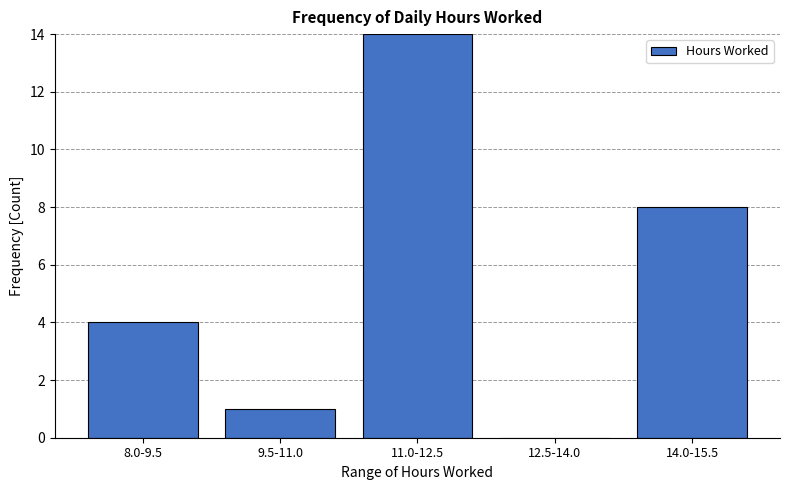

Reading left to right, list all the values displayed in this chart.

8.0-9.5=4	9.5-11.0=1	11.0-12.5=14	12.5-14.0=0	14.0-15.5=8